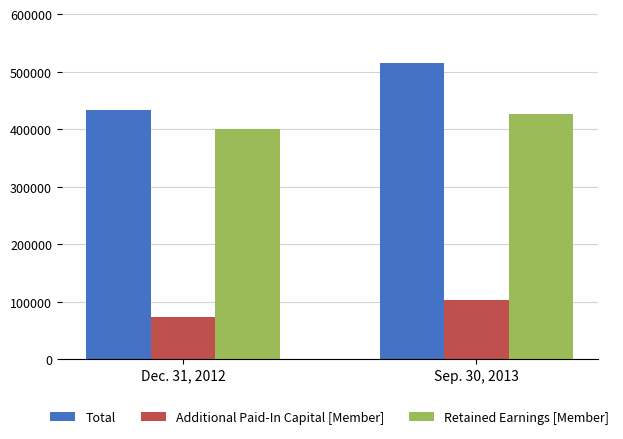

True or false: Total has a value of 158254 at Sep. 30, 2013.

False